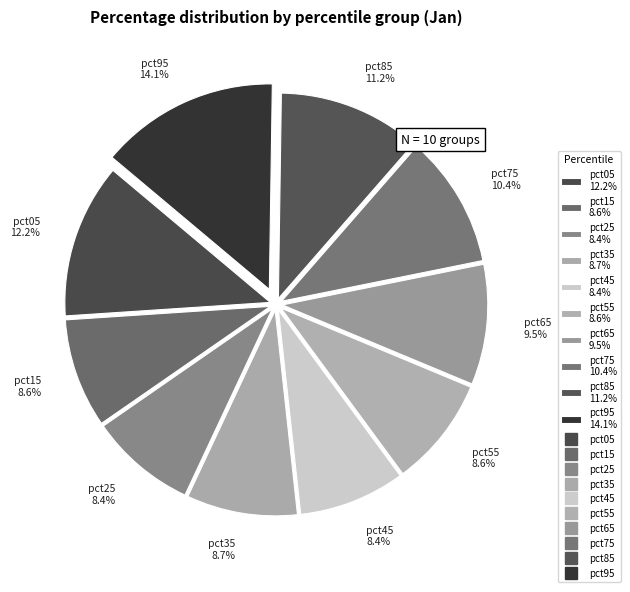

To the nearest percent, what is the average slice percentage?

10%